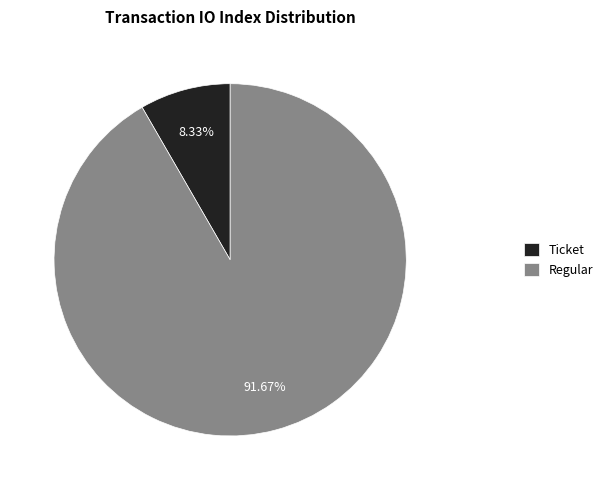

Do Regular and Ticket together represent more than half of the pie?

Yes